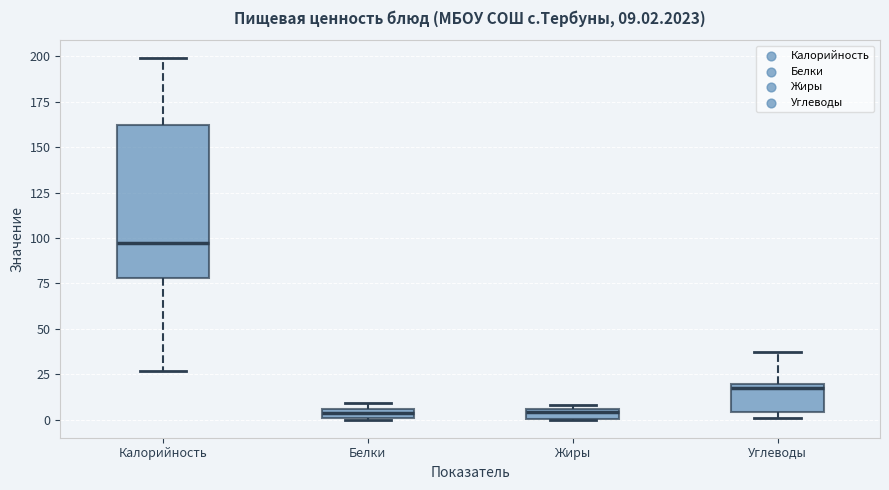

Comparing the boxes themselves (not the whiskers), which one is the tallest?

Калорийность